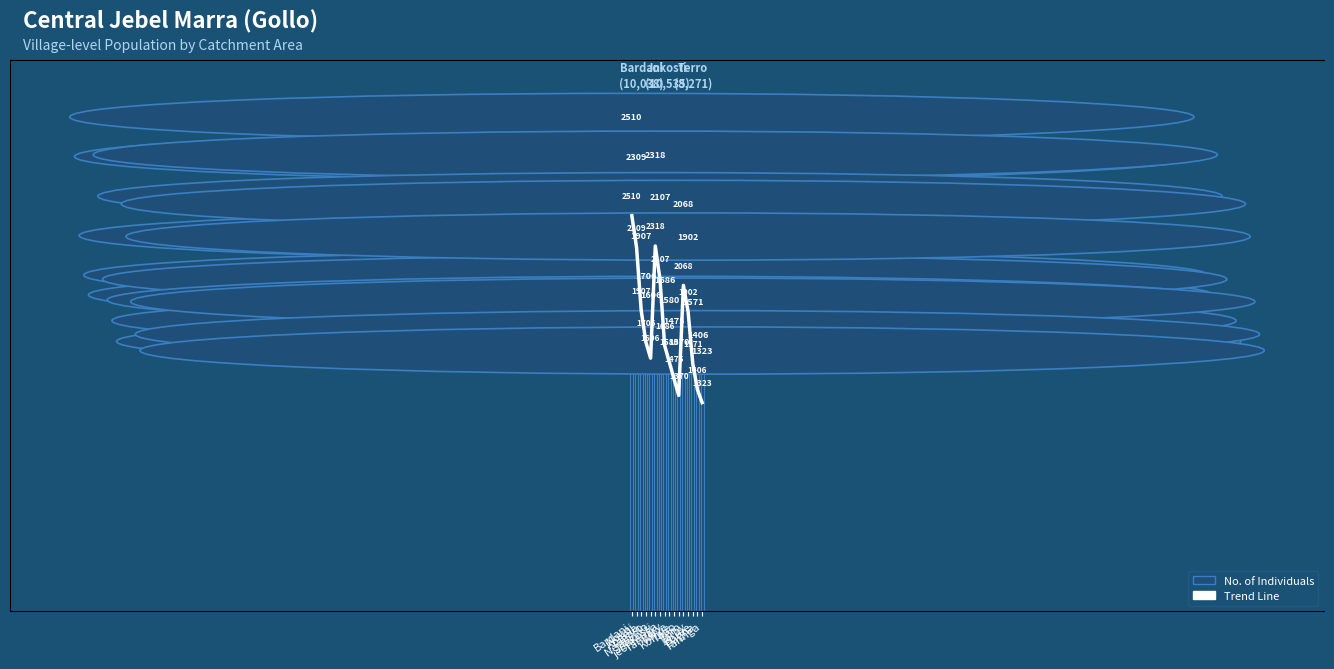

What value does the No. of Individuals series have at Tagaro?

1706.5